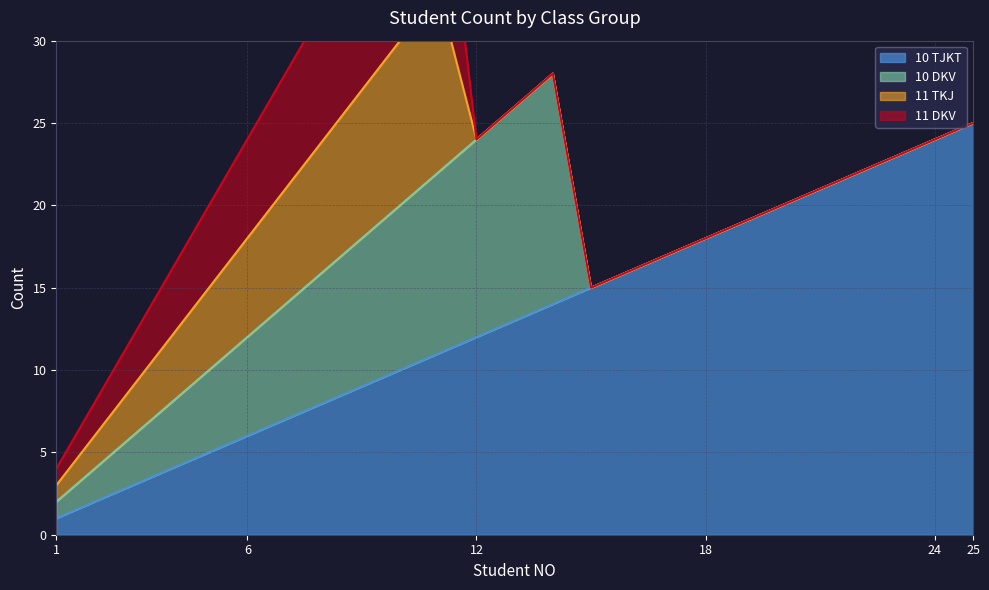

At which category is the sum across all series the highest?

11